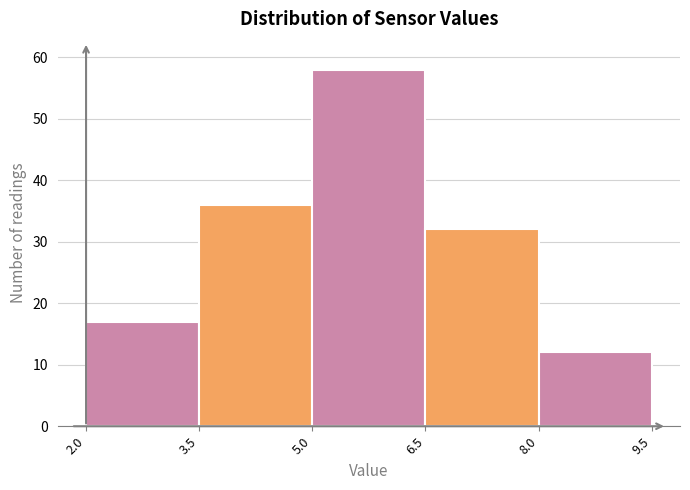

Reading left to right, list every bar in this chart as the range it spans on the x-axis followed by its height. The values are not printed on the chart, so give them approximately, as read against the axis.

2.0 to 3.5: 17
3.5 to 5.0: 36
5.0 to 6.5: 58
6.5 to 8.0: 32
8.0 to 9.5: 12